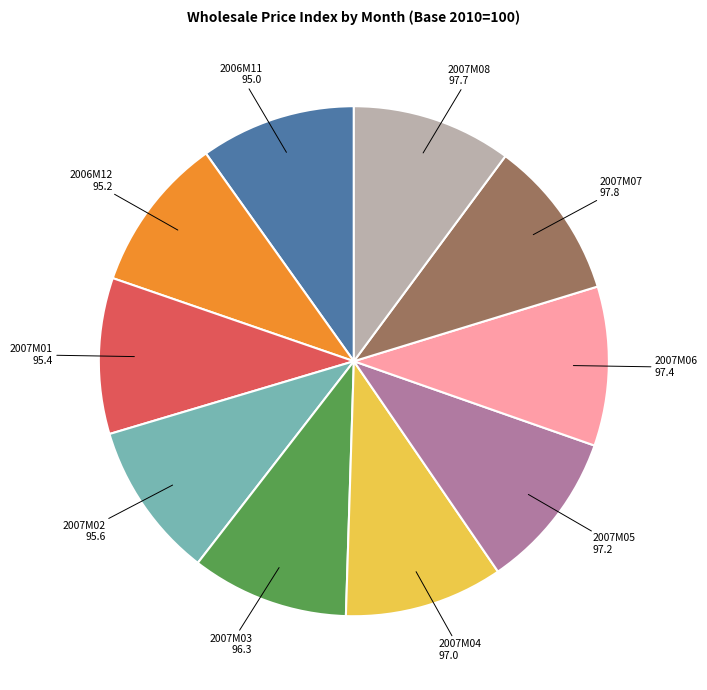

Is there any slice that represents more than half of the pie?

No